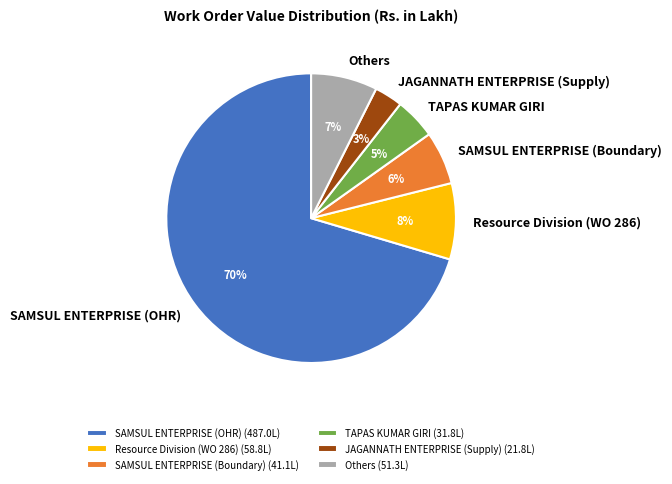

To the nearest percent, what is the average slice percentage?

17%